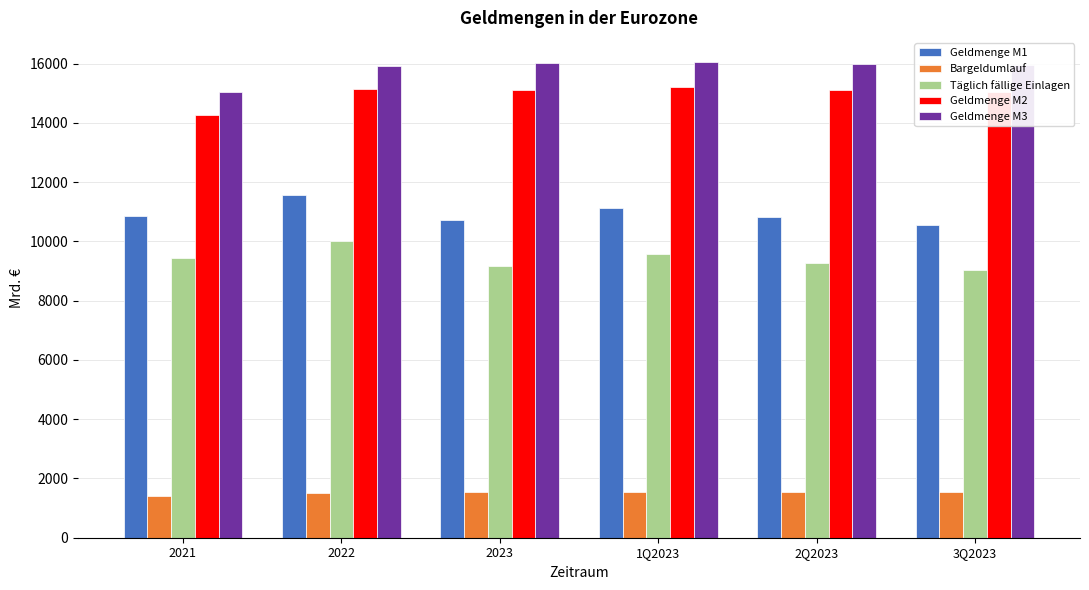

What is the minimum value for Bargeldumlauf?

1423.2